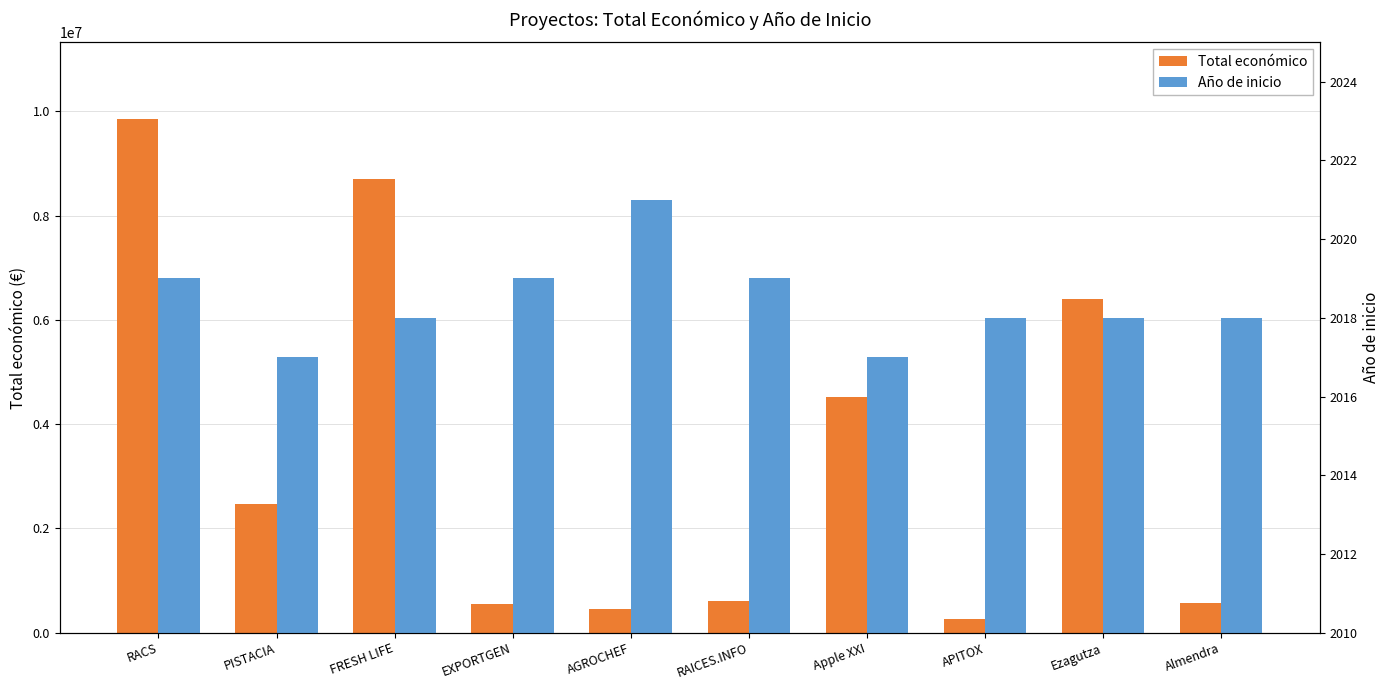

How many groups of bars are there?

10